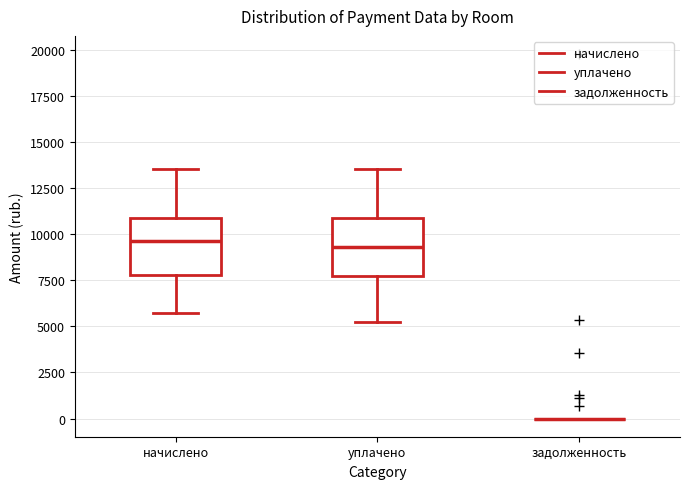

Reading left to right, read every box against the y-axis: the position of its median line, the range the box covers, and the ends of its whiskers. The values are not printed on the chart, so give them approximately, as read against the axis.

начислено: median 9500, box 8000 to 11000, whiskers 5500 to 13500
уплачено: median 9500, box 7500 to 11000, whiskers 5000 to 13500
задолженность: box collapsed to a line at 0, whiskers 0 to 0